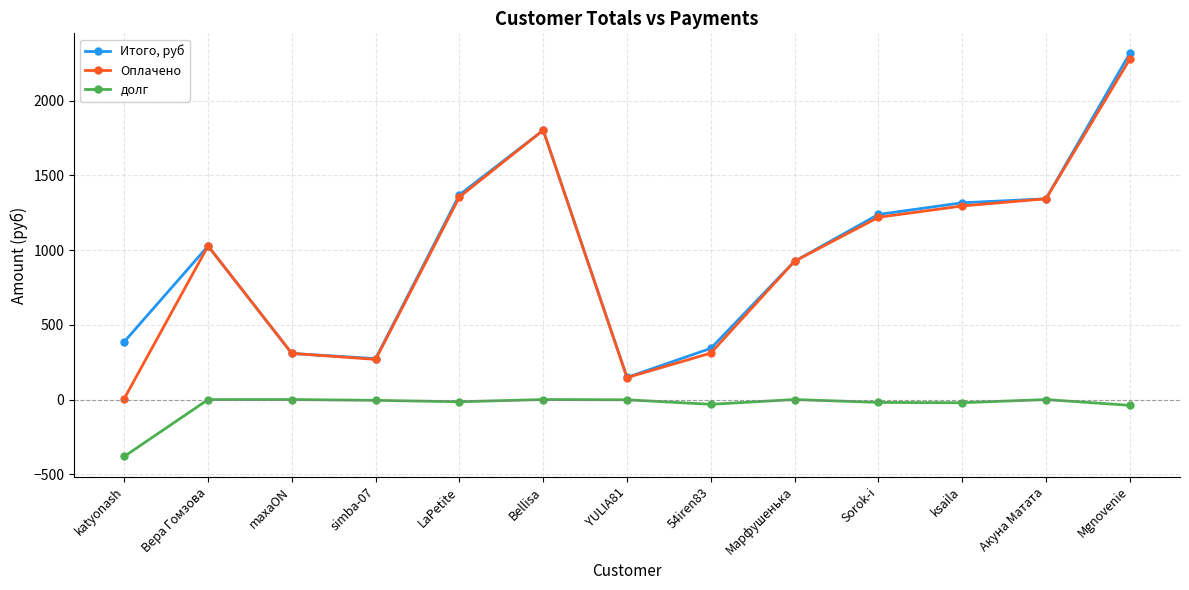

Read the Оплачено value at LaPetite.

1356.0